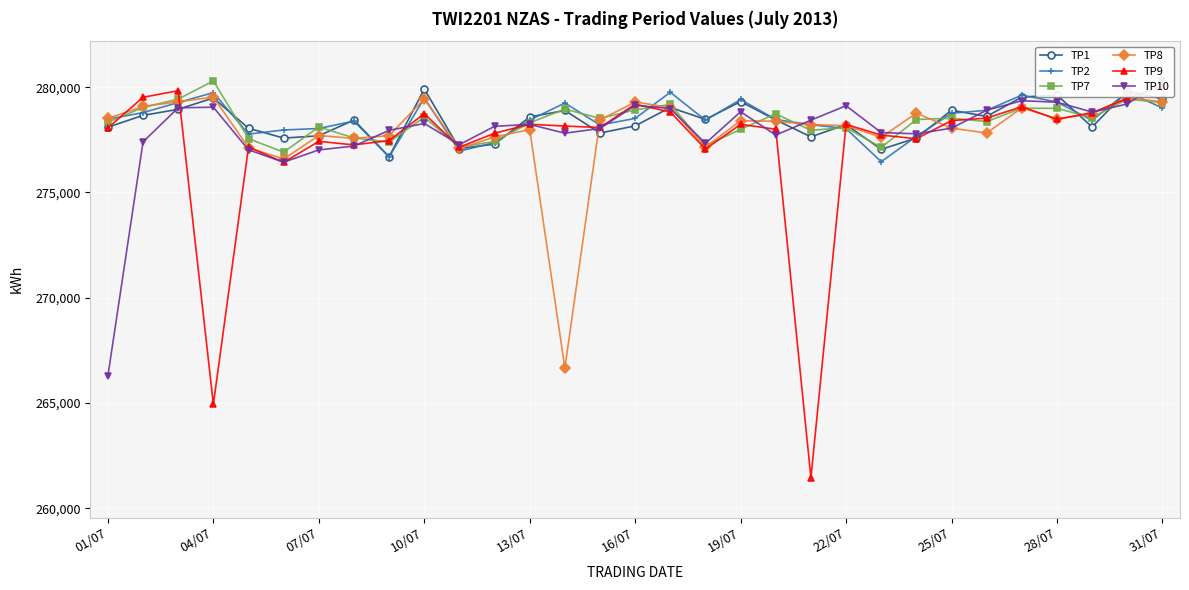

What are all the series names shown in the legend?

TP1, TP2, TP7, TP8, TP9, TP10